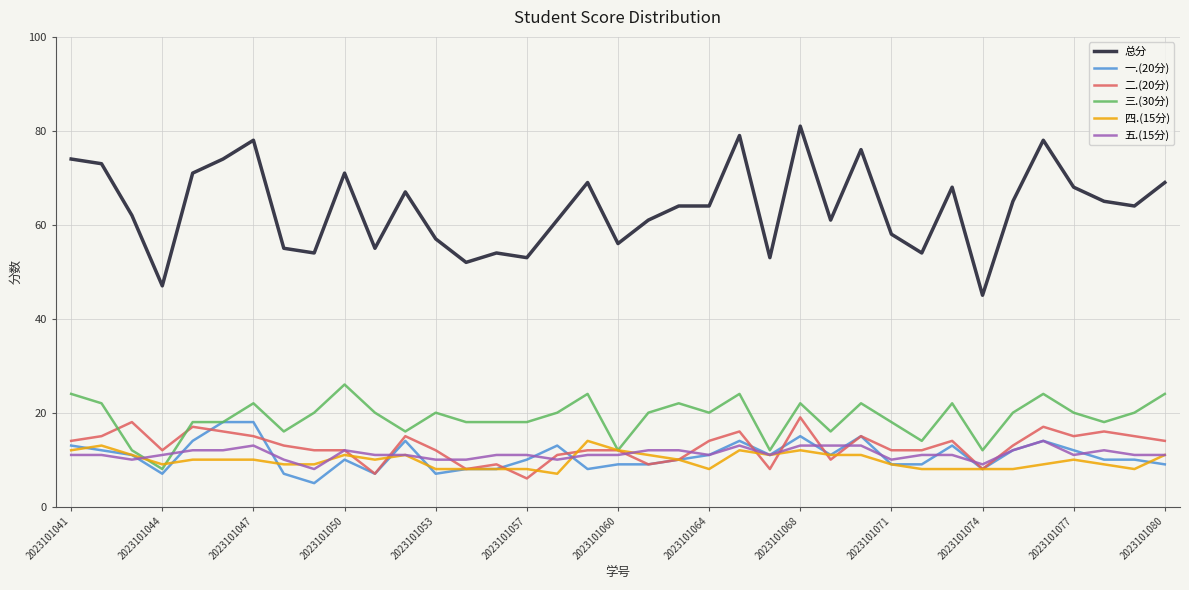

Which series has the widest spread of values?

总分